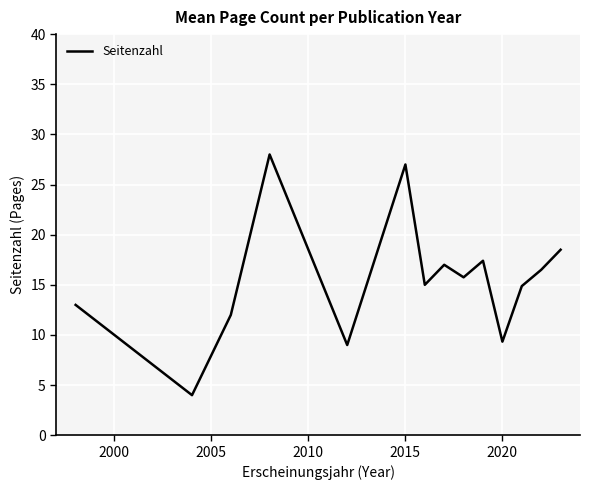

How many interior local valleys (lower than both neighbors) does the data have?

5